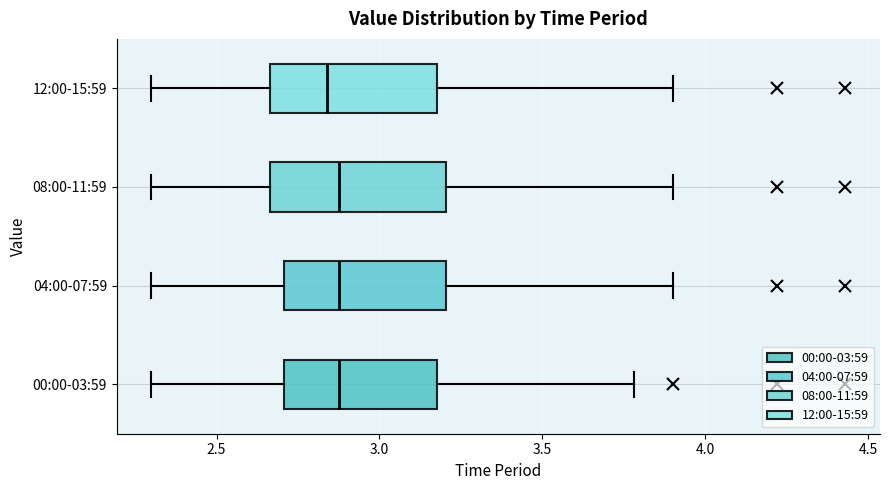

Reading bottom to top, read every box against the x-axis: the position of its median line, the range the box covers, and the ends of its whiskers. The values are not printed on the chart, so give them approximately, as read against the axis.

00:00-03:59: median 2.90, box 2.70 to 3.20, whiskers 2.30 to 3.80
04:00-07:59: median 2.90, box 2.70 to 3.20, whiskers 2.30 to 3.90
08:00-11:59: median 2.90, box 2.65 to 3.20, whiskers 2.30 to 3.90
12:00-15:59: median 2.85, box 2.65 to 3.20, whiskers 2.30 to 3.90